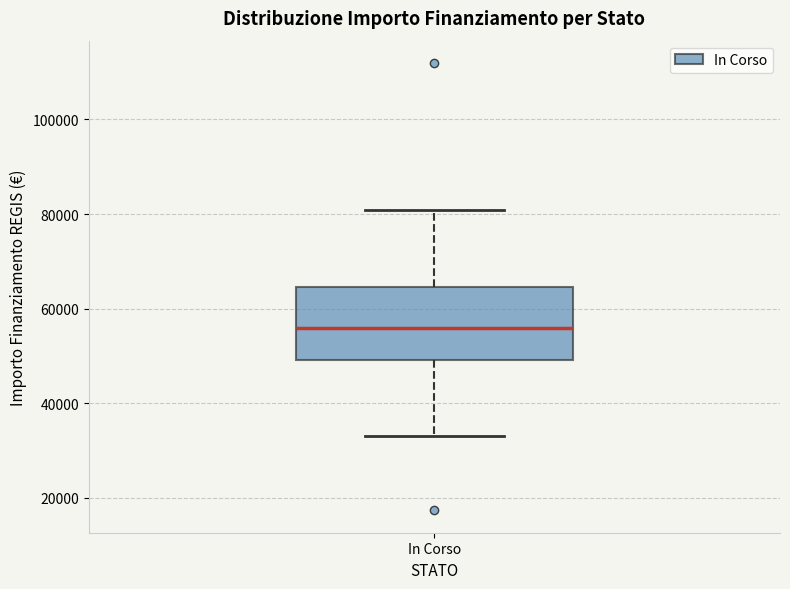

Read this box plot against the y-axis: the position of the median line, the range covered by the box, and the ends of both whiskers. The values are not printed on the chart, so give them approximately, as read against the axis.

median 56000, box 50000 to 64000, whiskers 32000 to 80000